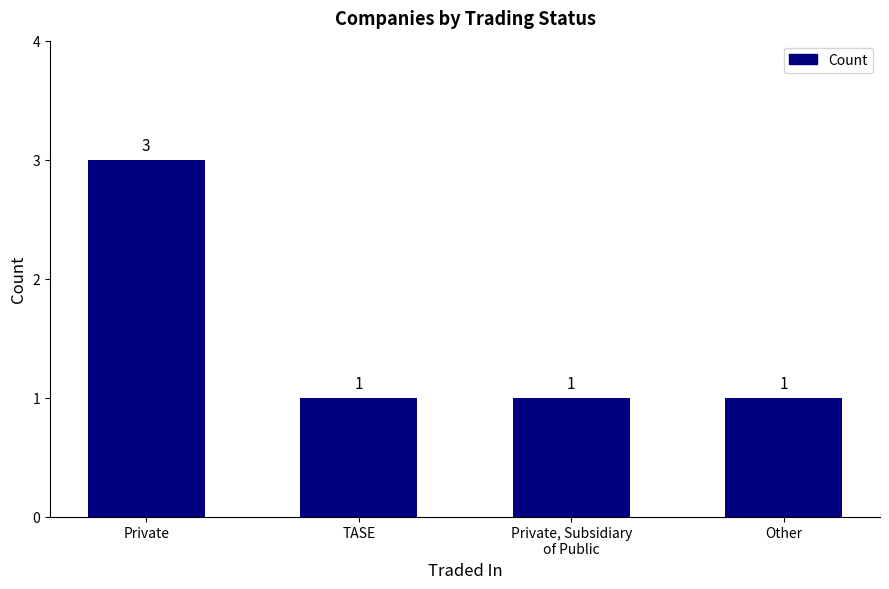

How many values are between 1 and 3?

4